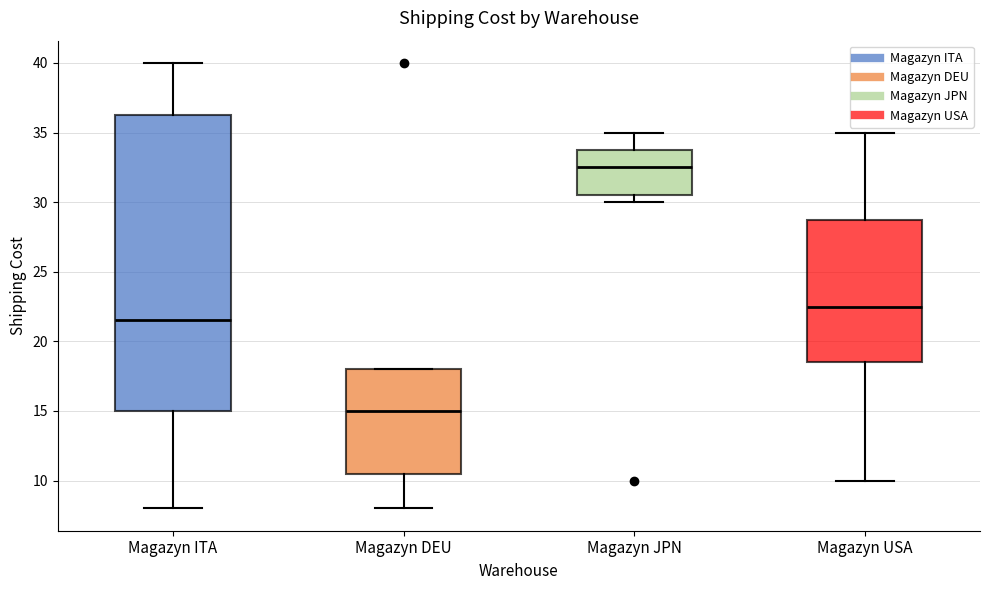

Reading left to right, transcribe this box plot: for each box, give where its median line is, the range the box spans, and where its two whiskers end, as read against the y-axis. The values are not printed on the chart, so give them approximately, as read against the axis.

Magazyn ITA: median 21.5, box 15.0 to 36.5, whiskers 8.0 to 40.0
Magazyn DEU: median 15.0, box 10.5 to 18.0, whiskers 8.0 to 18.0
Magazyn JPN: median 32.5, box 30.5 to 34.0, whiskers 30.0 to 35.0
Magazyn USA: median 22.5, box 18.5 to 29.0, whiskers 10.0 to 35.0